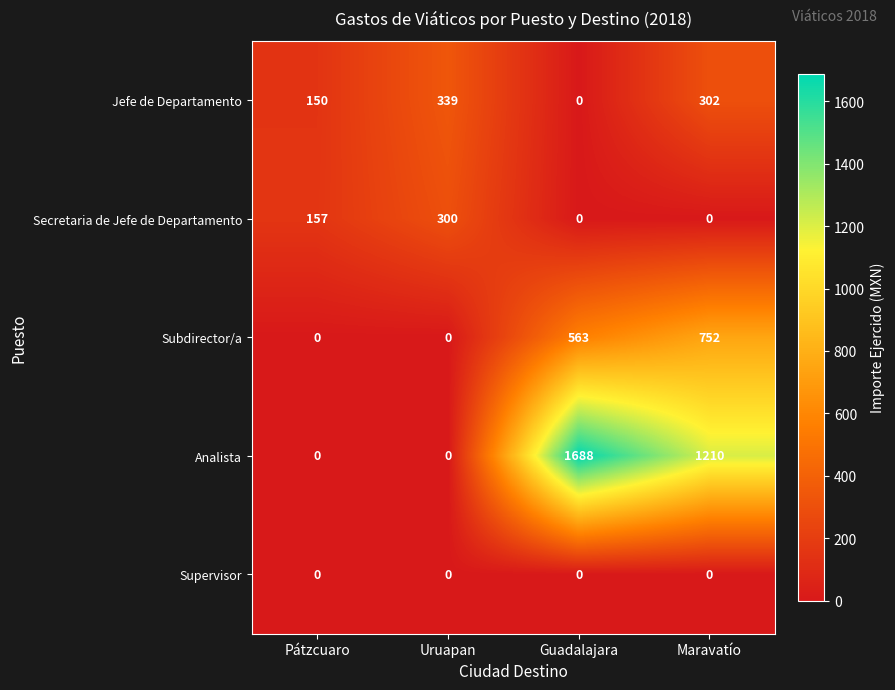

At which label is Subdirector/a closest to 376?

Guadalajara